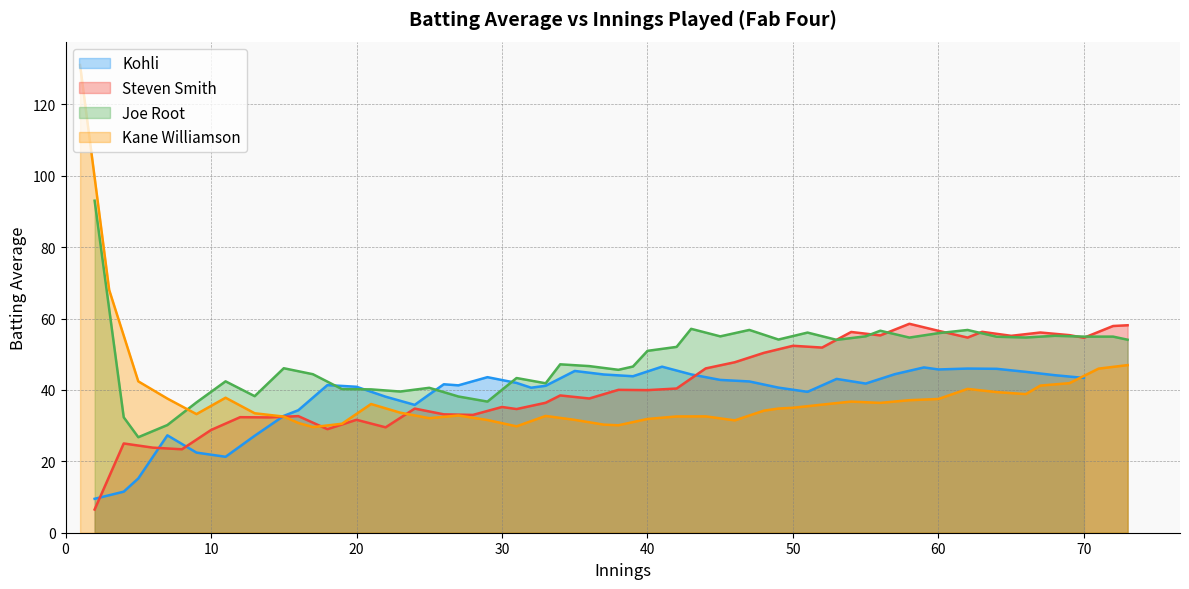

At how many categories does at least one series exceed 129?

1